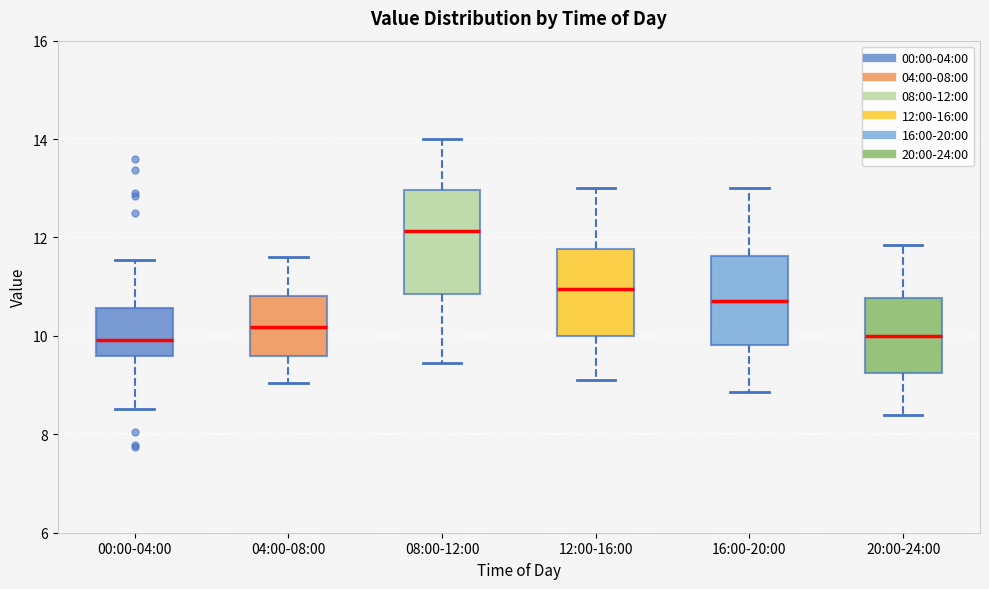

Reading left to right, transcribe this box plot: for each box, give where its median line is, the range the box spans, and where its two whiskers end, as read against the y-axis. The values are not printed on the chart, so give them approximately, as read against the axis.

00:00-04:00: median 10.0, box 9.6 to 10.6, whiskers 8.6 to 11.6
04:00-08:00: median 10.2, box 9.6 to 10.8, whiskers 9.0 to 11.6
08:00-12:00: median 12.2, box 10.8 to 13.0, whiskers 9.4 to 14.0
12:00-16:00: median 11.0, box 10.0 to 11.8, whiskers 9.2 to 13.0
16:00-20:00: median 10.8, box 9.8 to 11.6, whiskers 8.8 to 13.0
20:00-24:00: median 10.0, box 9.2 to 10.8, whiskers 8.4 to 11.8